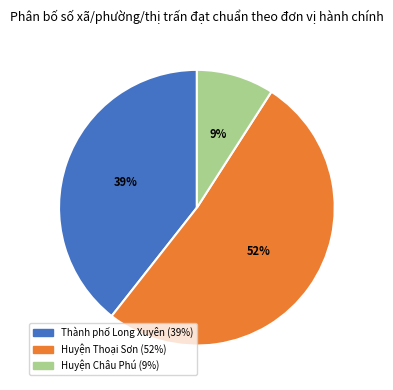

How many slices are in this pie chart?

3